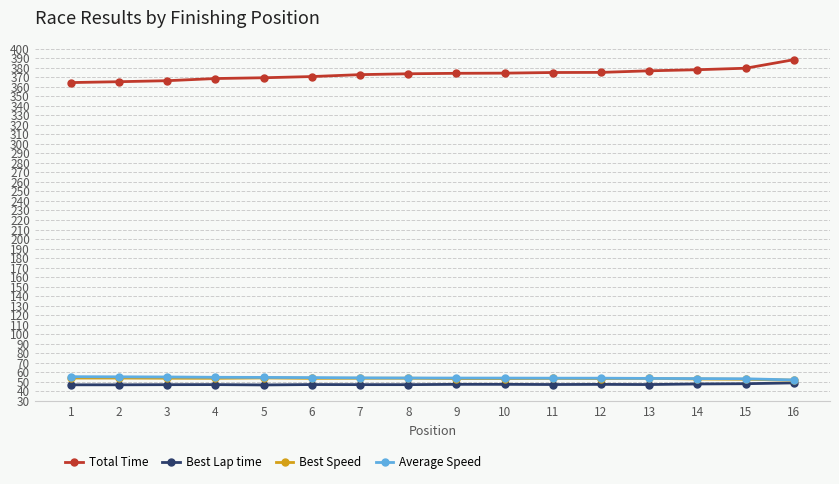

Is this an area chart (filled region under the line)?

No